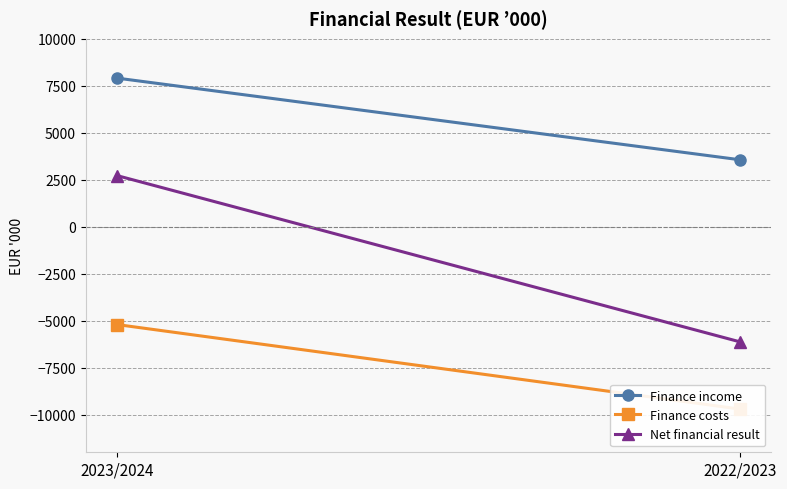

At 2022/2023, list the series in order from smallest to largest.

Finance costs, Net financial result, Finance income